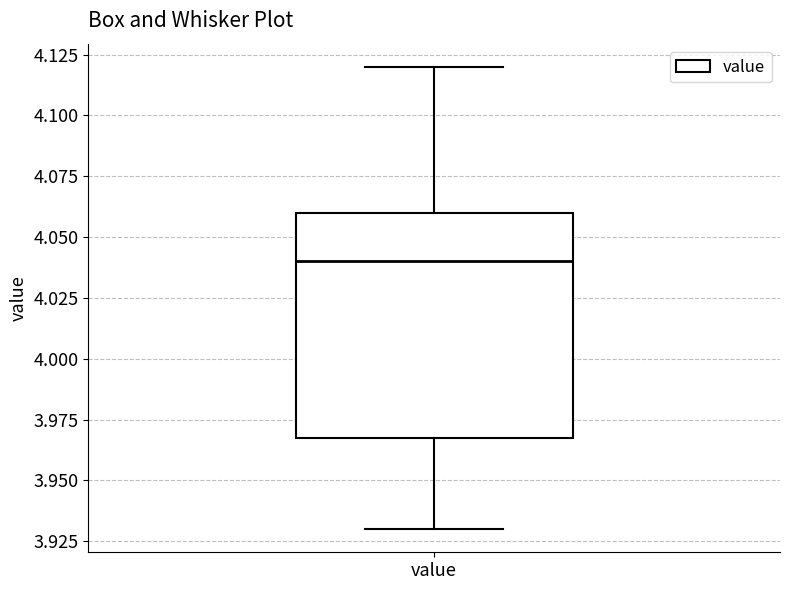

Transcribe this box plot: give where the median line is, the range the box spans, and where the two whiskers end, as read against the y-axis. The values are not printed on the chart, so give them approximately, as read against the axis.

median 4.04, box 3.97 to 4.06, whiskers 3.93 to 4.12